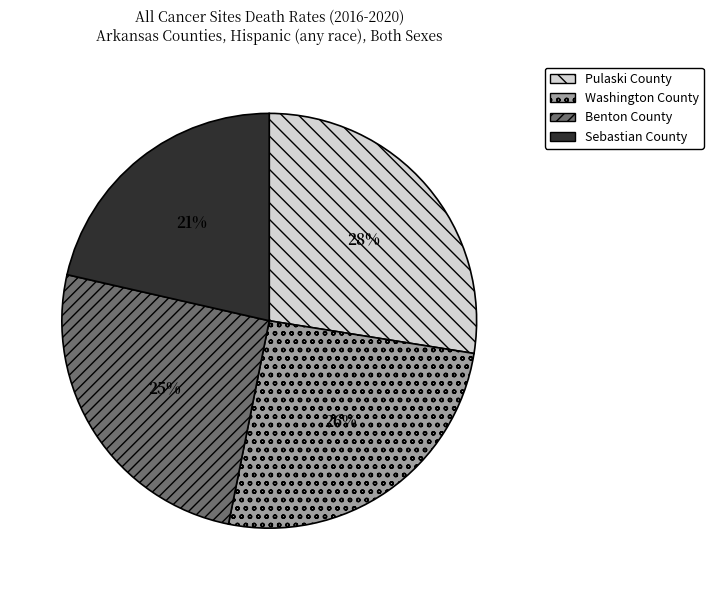

Approximately how many times larger is the value at Washington County compared to Pulaski County?

0.9